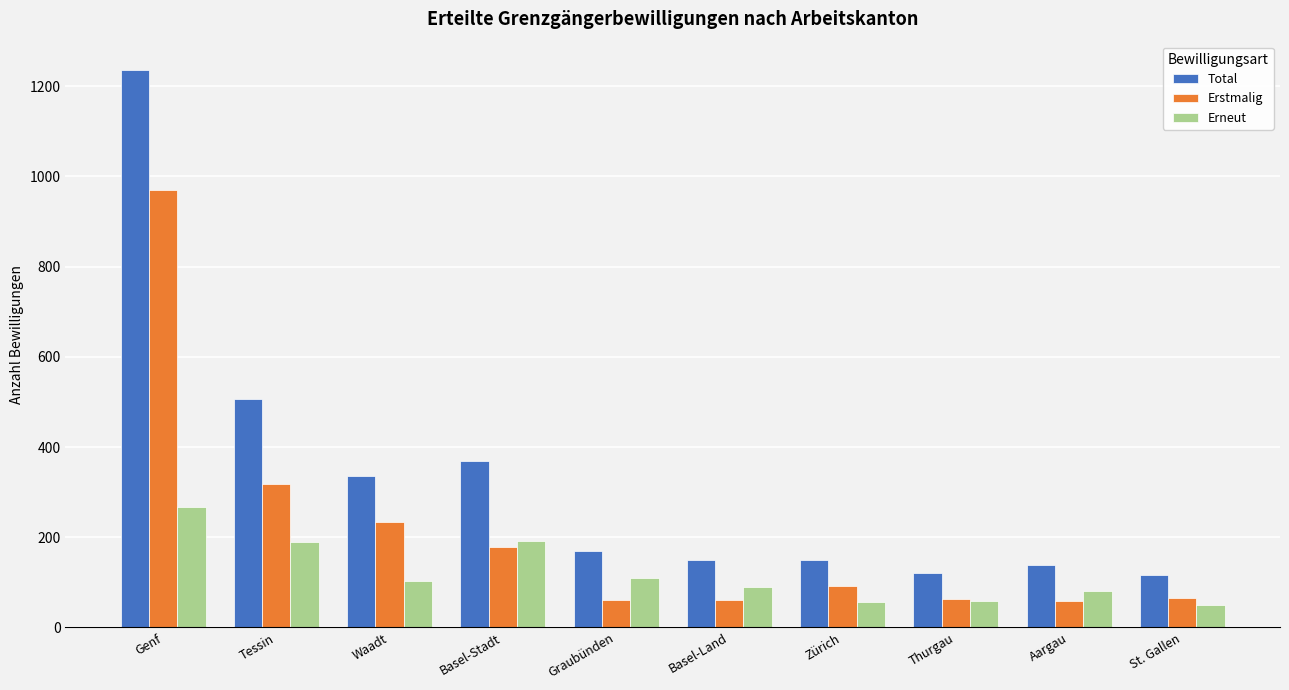

What value does the Total series have at St. Gallen?

116